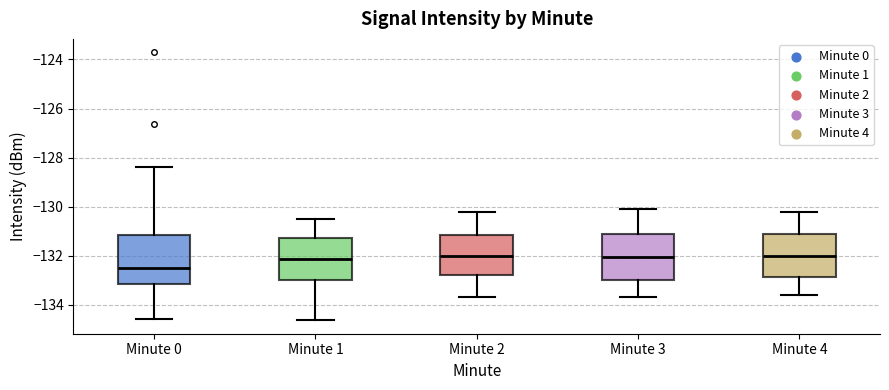

Where is the lower edge of the box for Minute 2 on the y-axis? The values are not printed on the chart, so give them approximately, as read against the axis.

-132.8